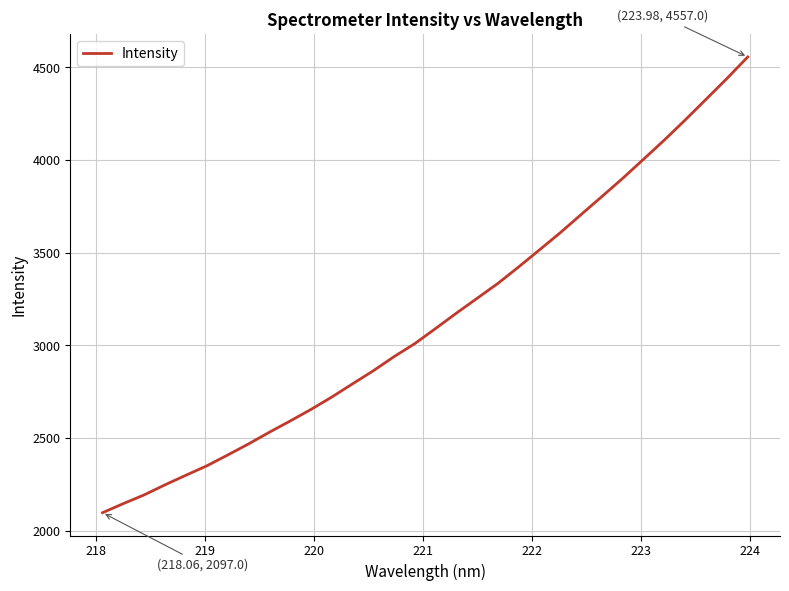

What is the smallest value displayed?

2097.0